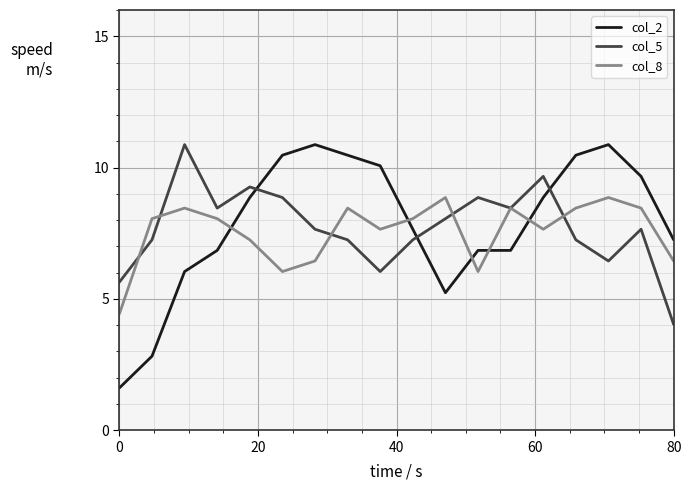

What is the highest value of the col_2 series?

10.9